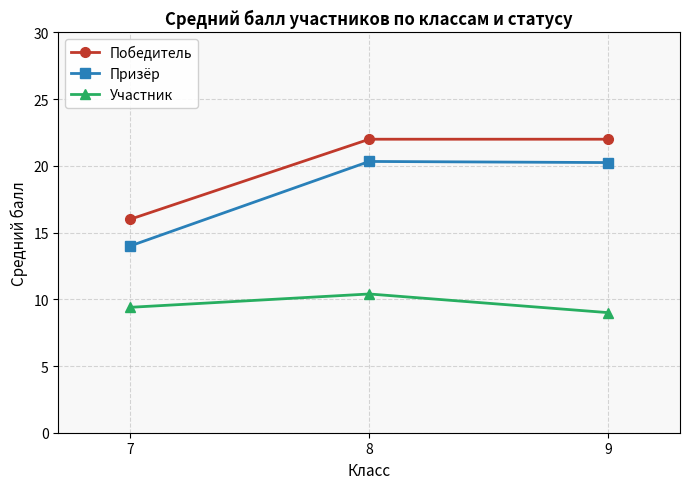

Which series has the largest range (max minus min)?

Призёр